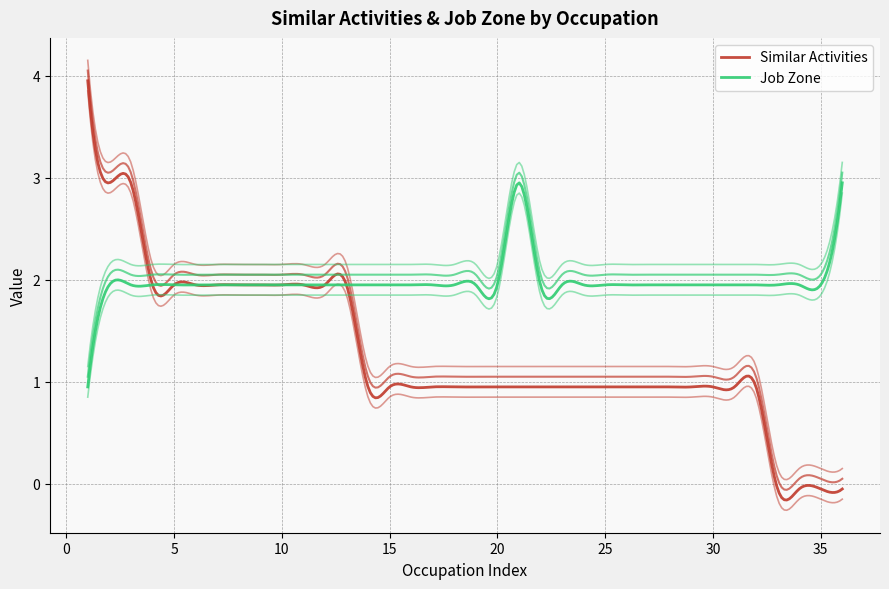

Reading right to left, extract all data points from this chart.

Similar Activities: 35=0	34=0	33=0	32=0	31=1	30=1	29=1	28=1	27=1	26=1	25=1	24=1	23=1	22=1	21=1	20=1	19=1	18=1	17=1	16=1	15=1	14=1	13=1	12=2	11=2	10=2	9=2	8=2	7=2	6=2	5=2	4=2	3=2	2=3	1=3	0=4
Job Zone: 35=3	34=2	33=2	32=2	31=2	30=2	29=2	28=2	27=2	26=2	25=2	24=2	23=2	22=2	21=2	20=3	19=2	18=2	17=2	16=2	15=2	14=2	13=2	12=2	11=2	10=2	9=2	8=2	7=2	6=2	5=2	4=2	3=2	2=2	1=2	0=1